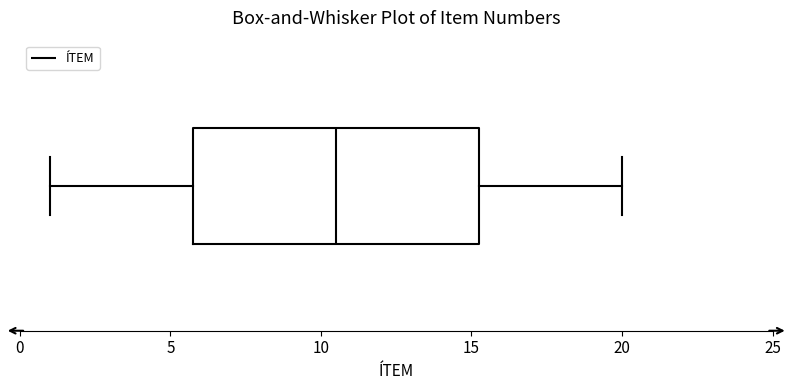

Read this box plot against the x-axis: the position of the median line, the range covered by the box, and the ends of both whiskers. The values are not printed on the chart, so give them approximately, as read against the axis.

median 10.5, box 6.0 to 15.5, whiskers 1.0 to 20.0